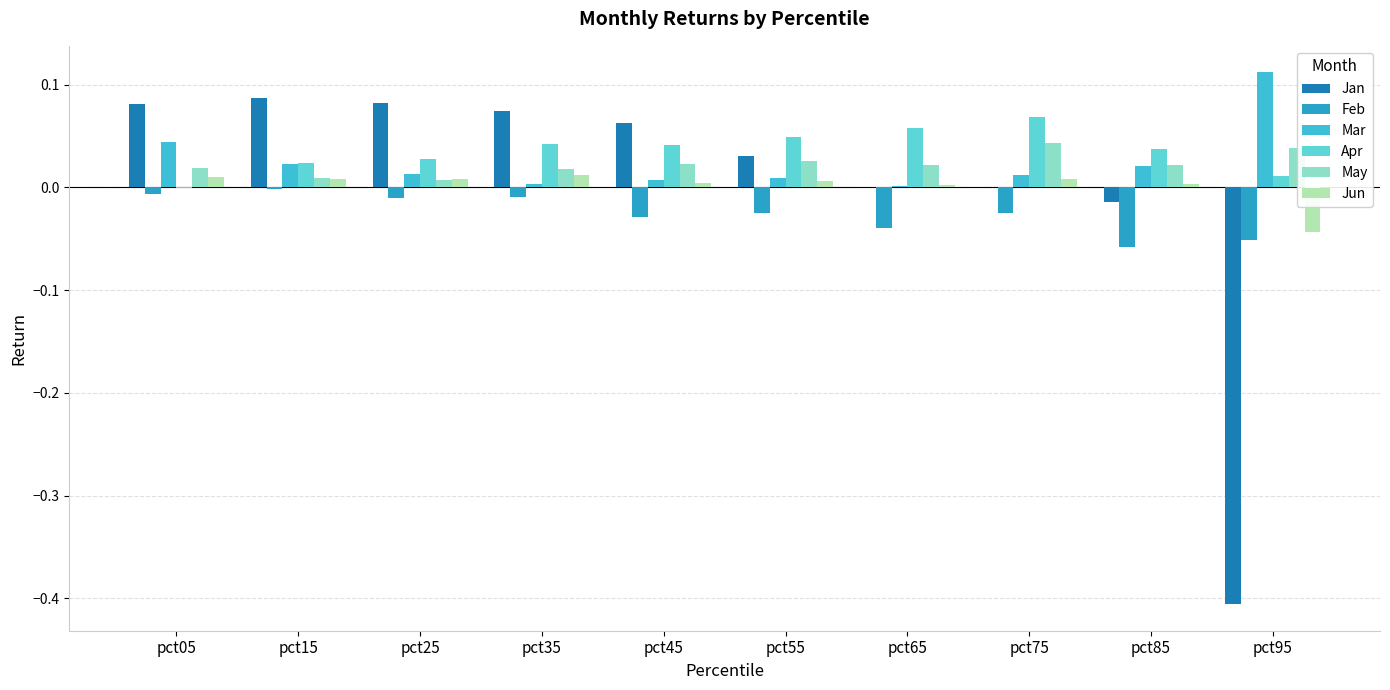

How many distinct data groups are displayed?

6